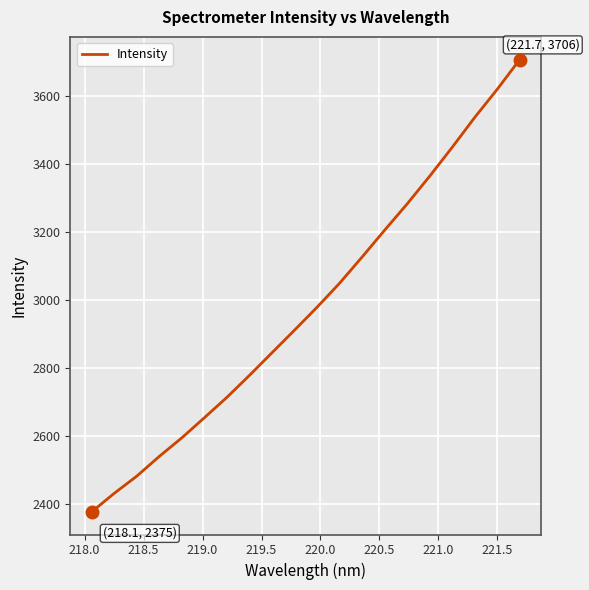

What is the smallest value displayed?

2375.5